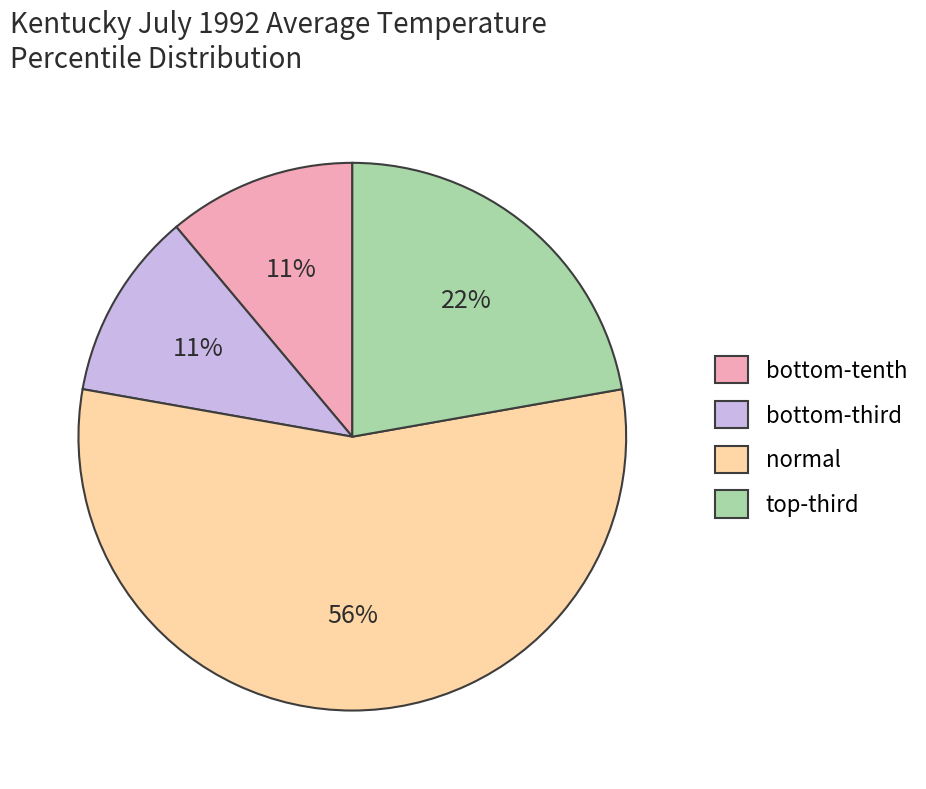

Which category has the biggest portion of the pie?

normal